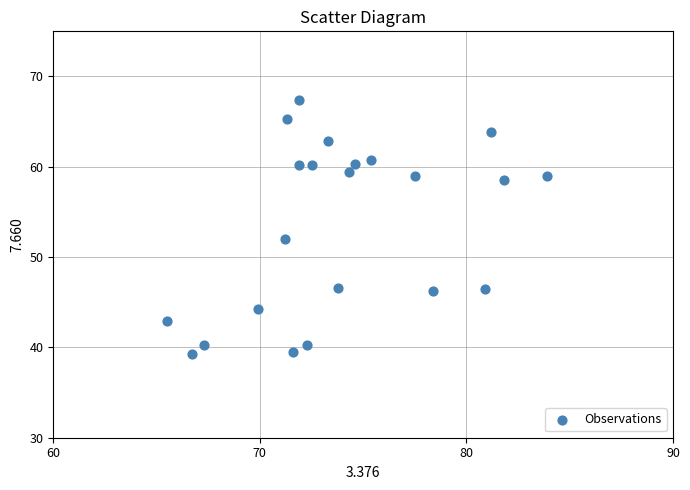

What Y value in the scatter plot is closest to 53?

52.0